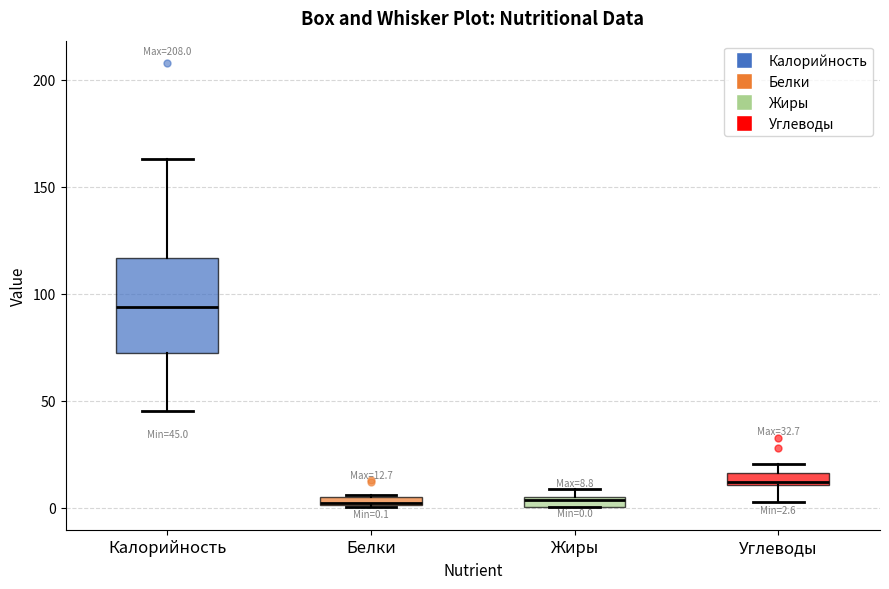

Comparing the boxes themselves (not the whiskers), which one is the tallest?

Калорийность